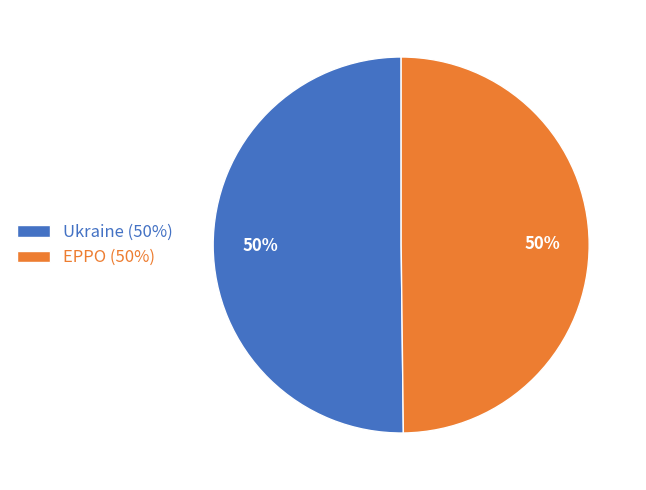

Count the number of slices in the pie.

2